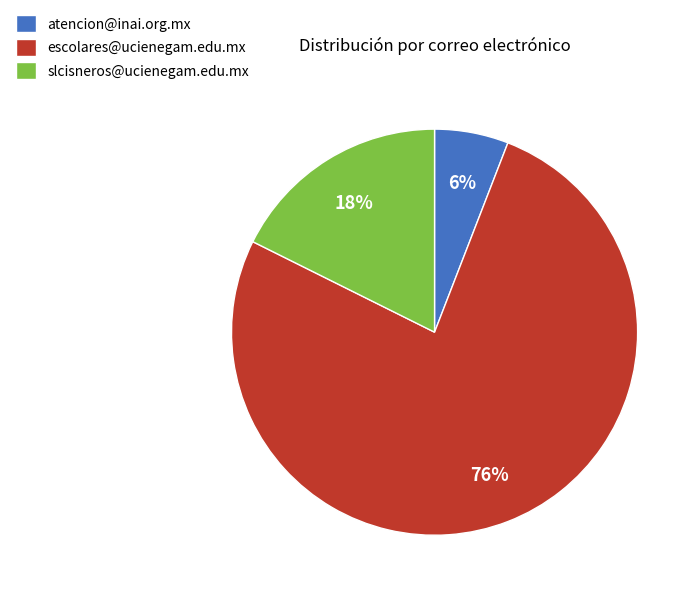

Which category has the smallest portion of the pie?

atencion@inai.org.mx